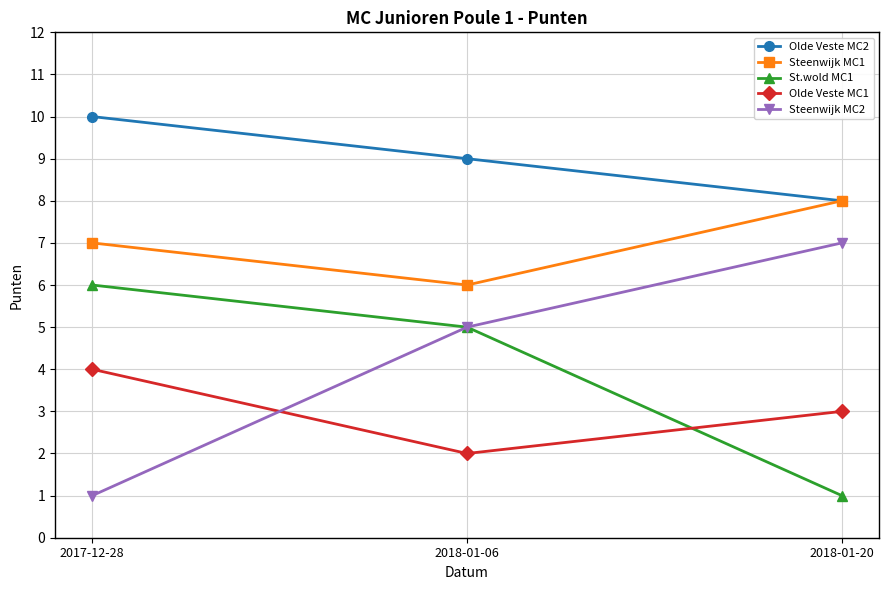

What position from the left is 2017-12-28?

1